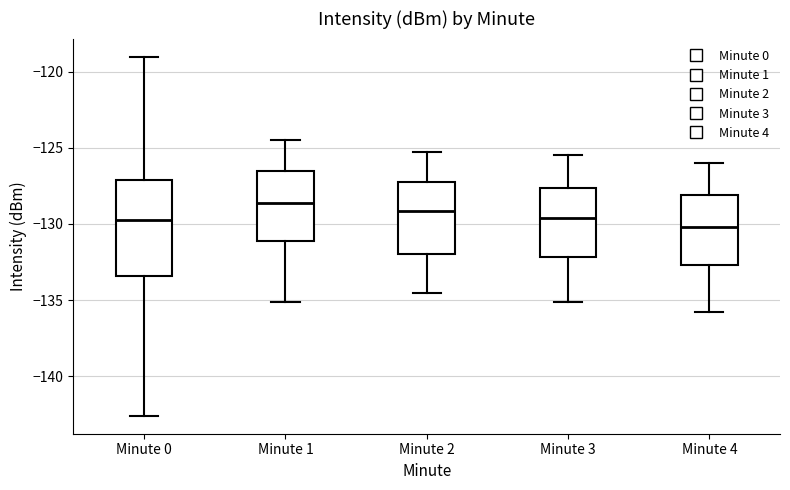

Where does the median line of the box for Minute 3 sit on the y-axis? The values are not printed on the chart, so give them approximately, as read against the axis.

-129.5